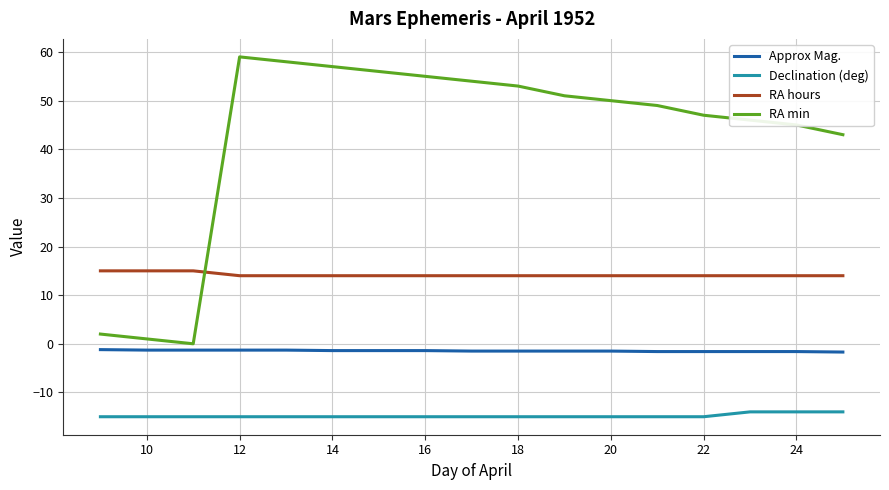

Does the chart display data point markers on the line(s)?

No